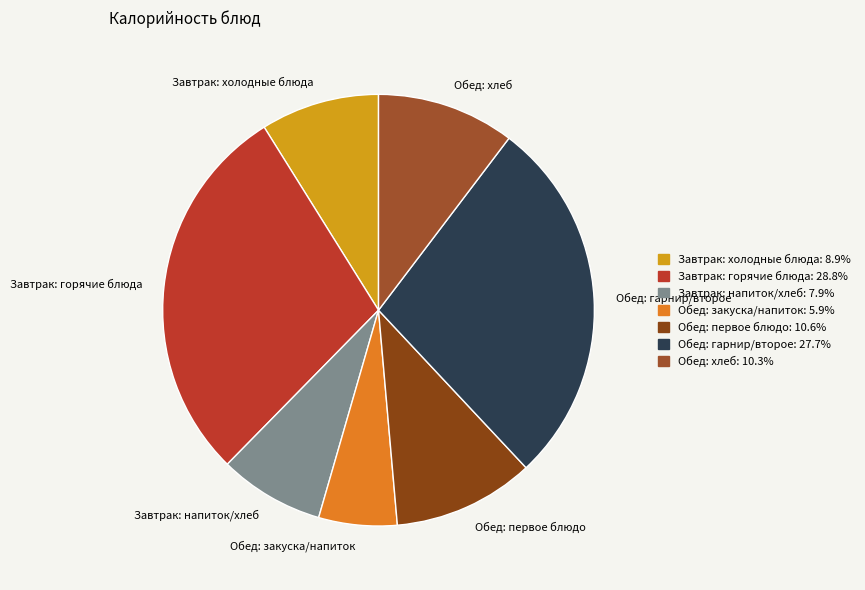

Combined, do Обед: закуска/напиток and Обед: хлеб account for over 50%?

No